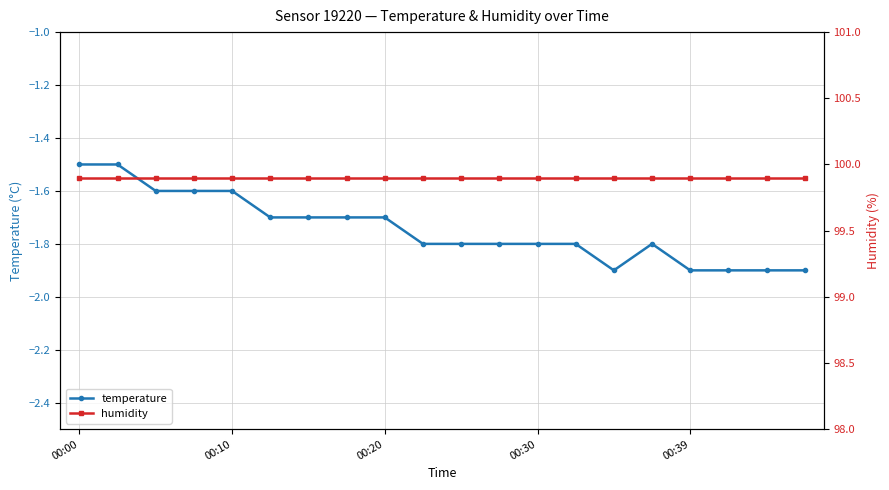

What is the highest value of the temperature series?

-1.5